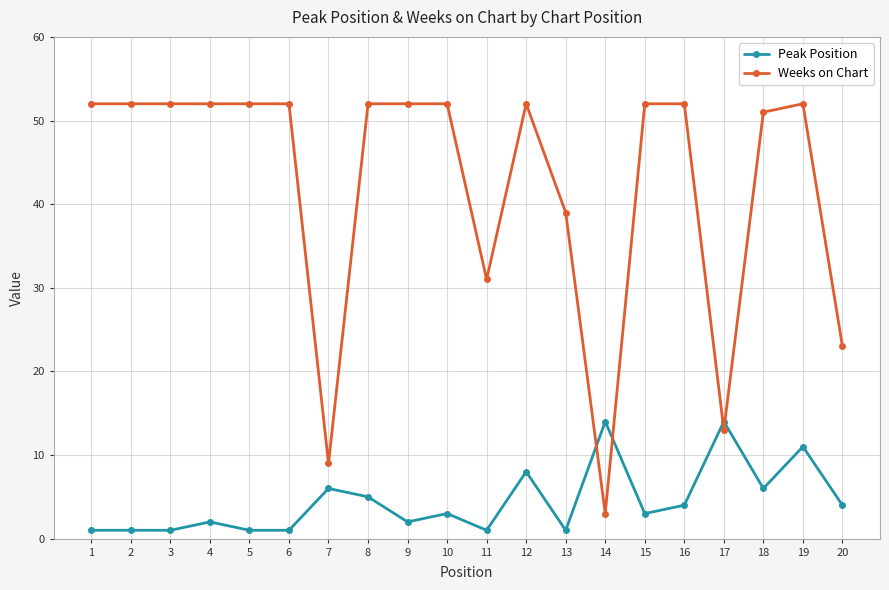

What is the total value across all series at 1?

53